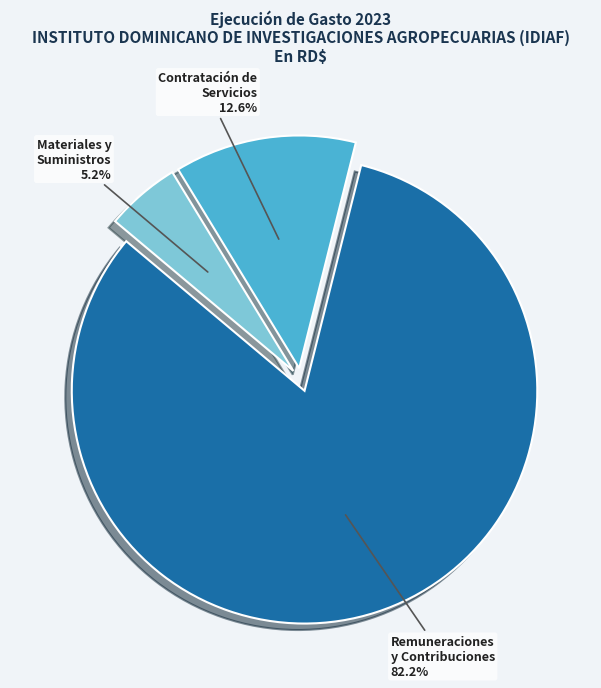

How many slices are in this pie chart?

3